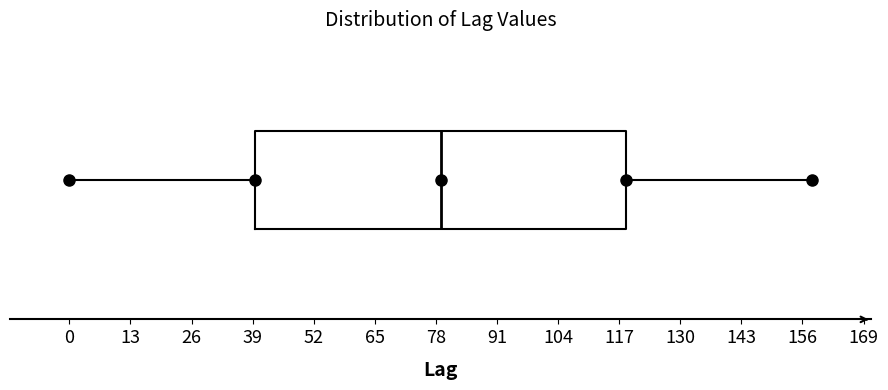

Where is the right edge of the box on the x-axis? The values are not printed on the chart, so give them approximately, as read against the axis.

118